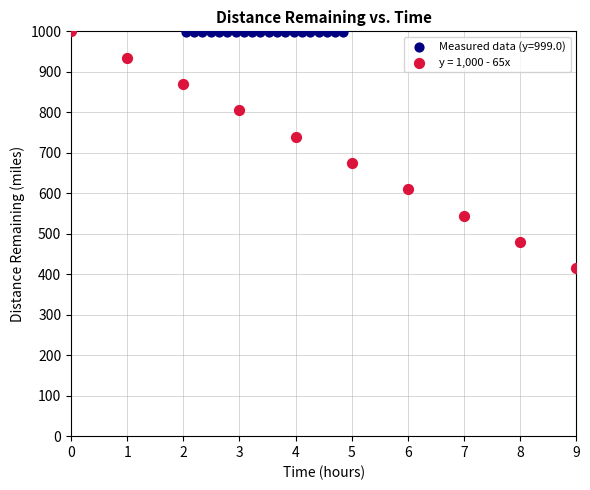

Which series contains the lowest Y value?

y = 1,000 - 65x